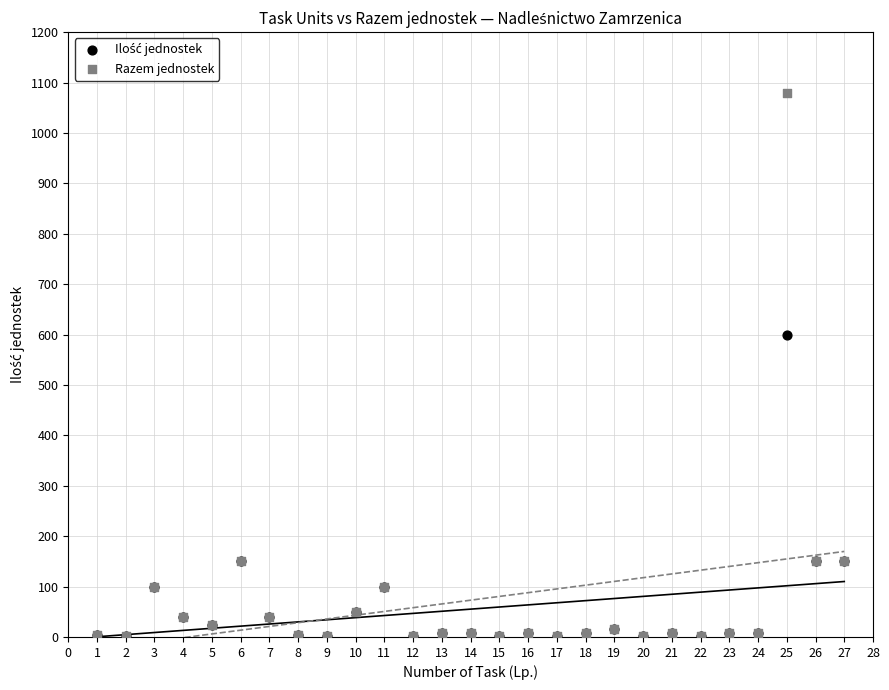

In the Razem jednostek series, what Y value is closest to 540?

150